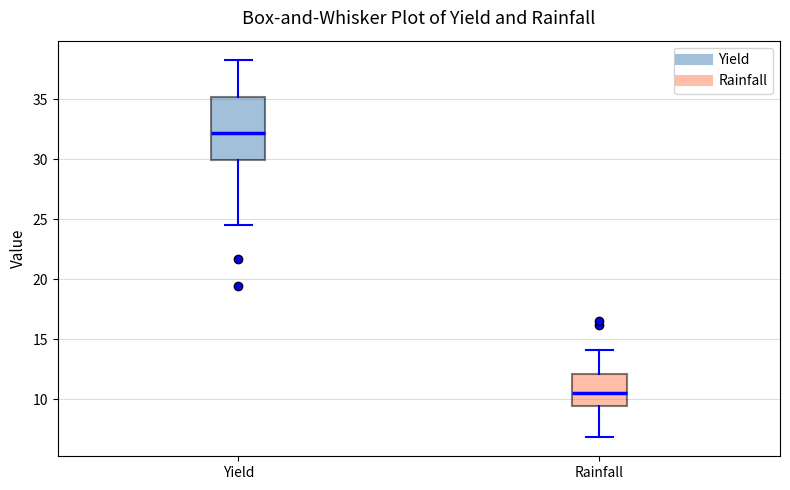

Comparing the boxes themselves (not the whiskers), which one is the tallest?

Yield